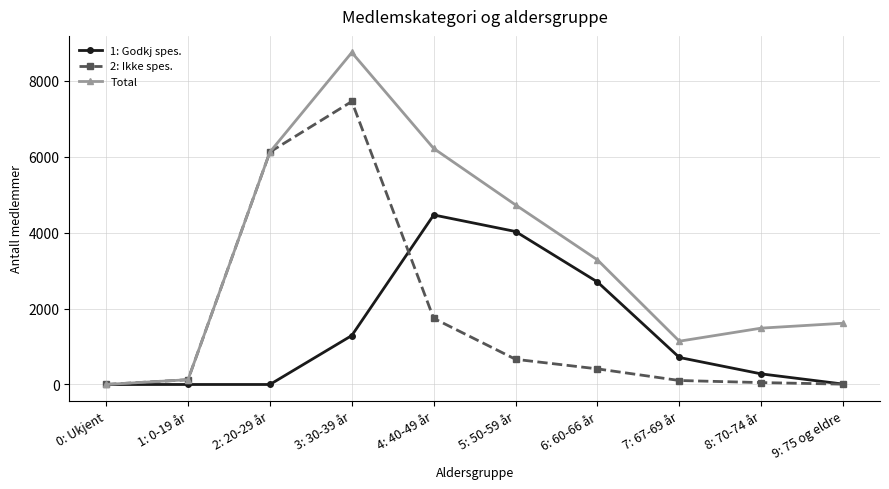

Is the value of 2: Ikke spes. at 8: 70-74 år greater than the value of Total at 2: 20-29 år?

No